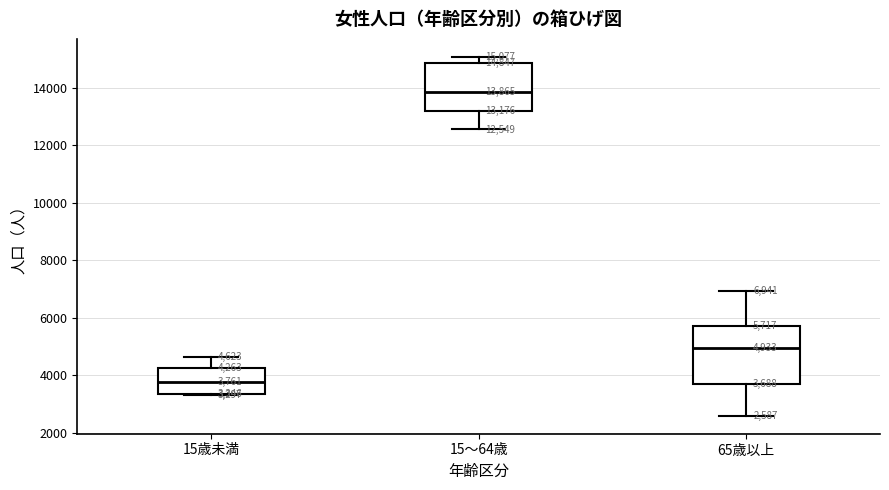

Which box has the highest median line?

15～64歳